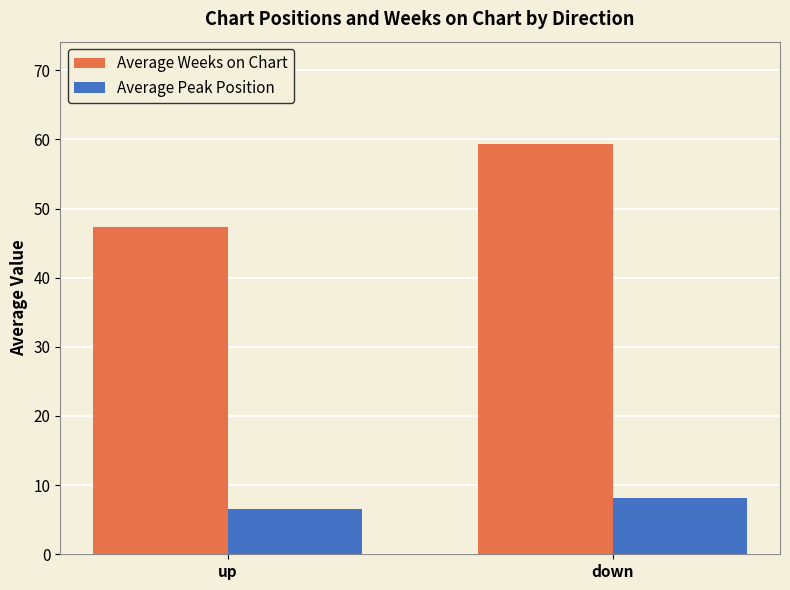

What is the label of the 2nd bar from the left?

down